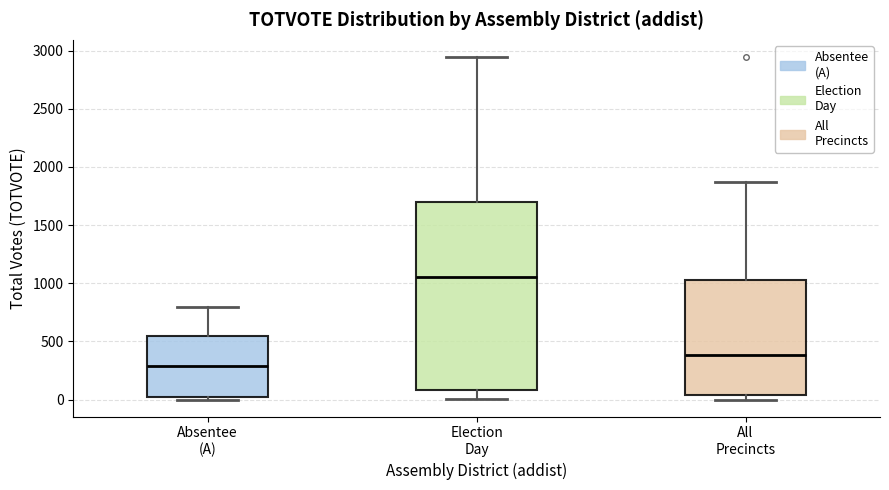

Which box's median line is the lowest?

Absentee (A)